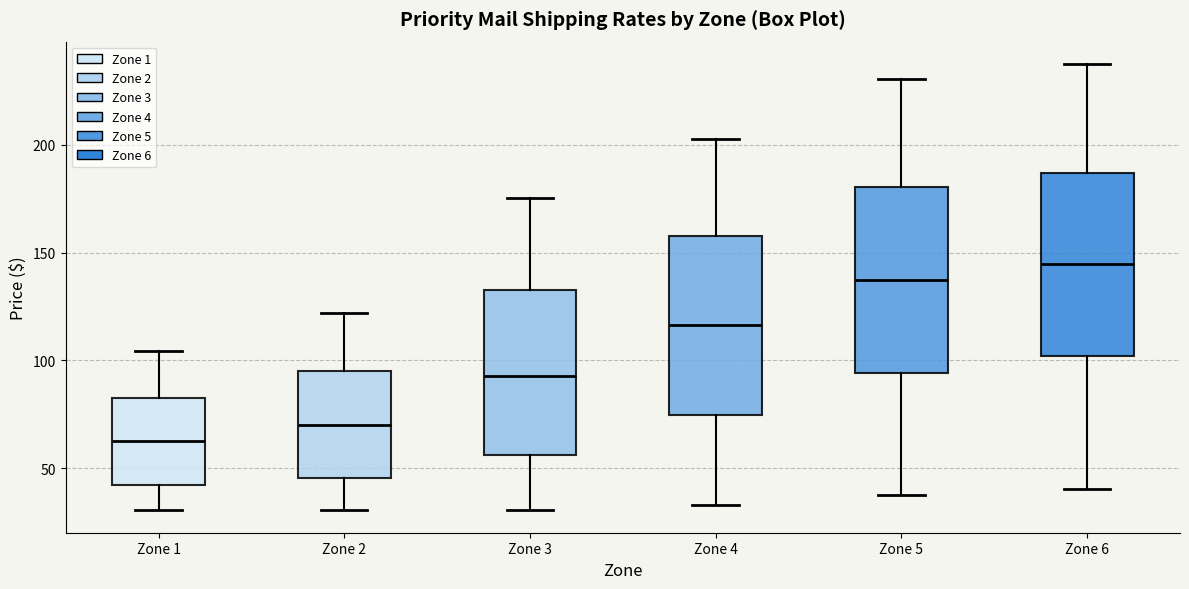

Reading left to right, transcribe this box plot: for each box, give where its median line is, the range the box spans, and where its two whiskers end, as read against the y-axis. The values are not printed on the chart, so give them approximately, as read against the axis.

Zone 1: median 65, box 40 to 85, whiskers 30 to 105
Zone 2: median 70, box 45 to 95, whiskers 30 to 120
Zone 3: median 95, box 55 to 135, whiskers 30 to 175
Zone 4: median 115, box 75 to 160, whiskers 35 to 205
Zone 5: median 135, box 95 to 180, whiskers 40 to 230
Zone 6: median 145, box 100 to 185, whiskers 40 to 235